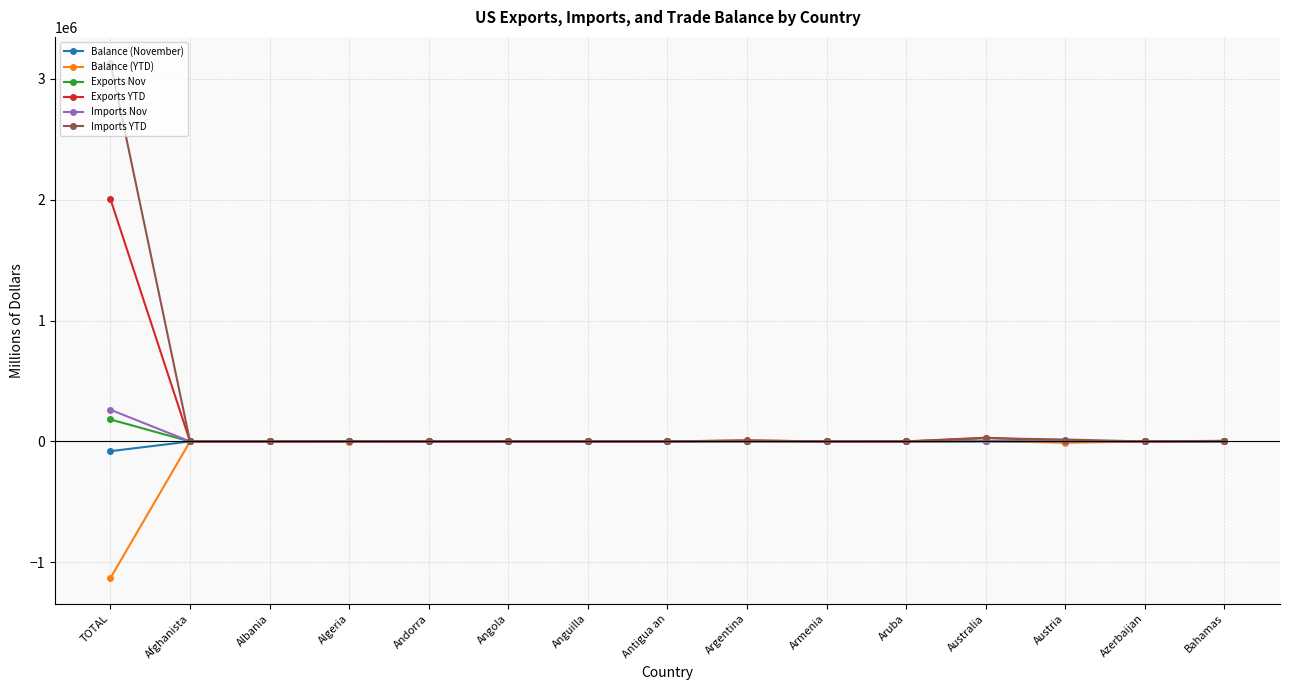

What position from the left is Anguilla?

7